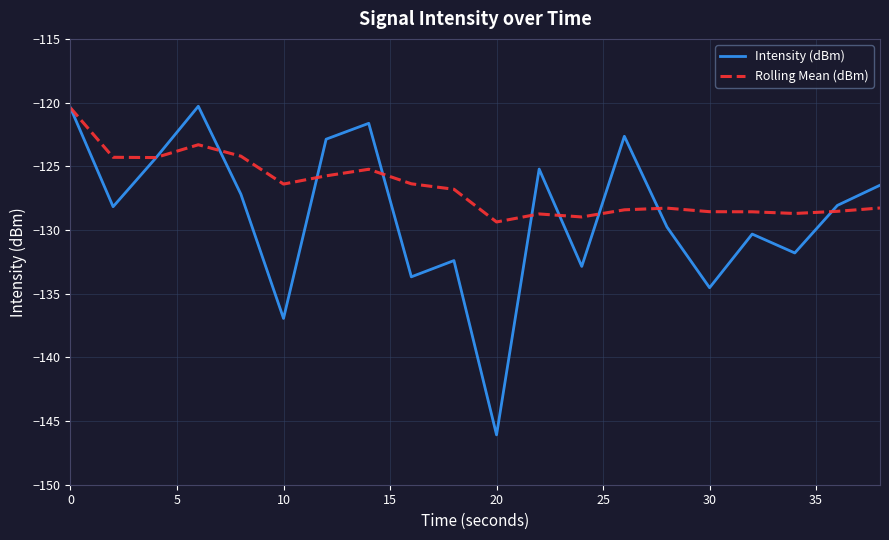

Count the number of categories in the chart.

20